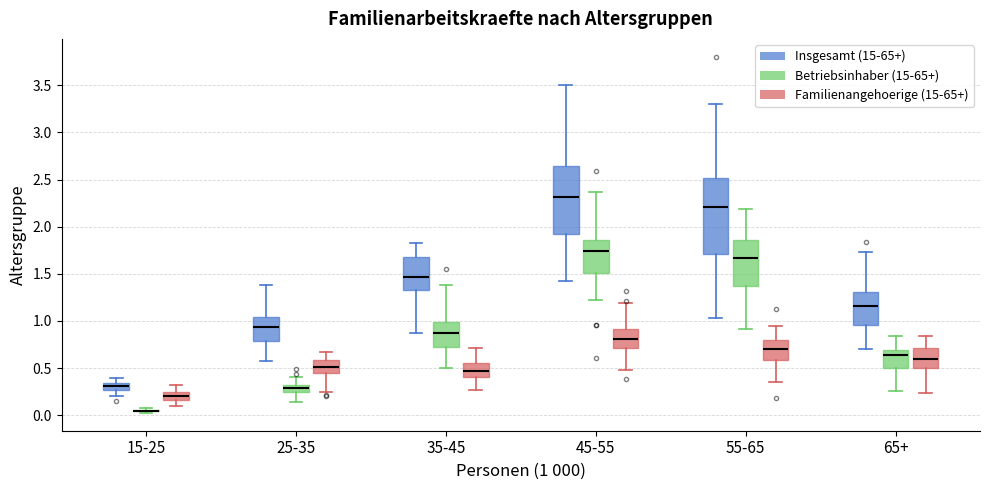

Comparing the boxes themselves (not the whiskers), which one is the tallest?

55-65 (Insgesamt (15-65+))